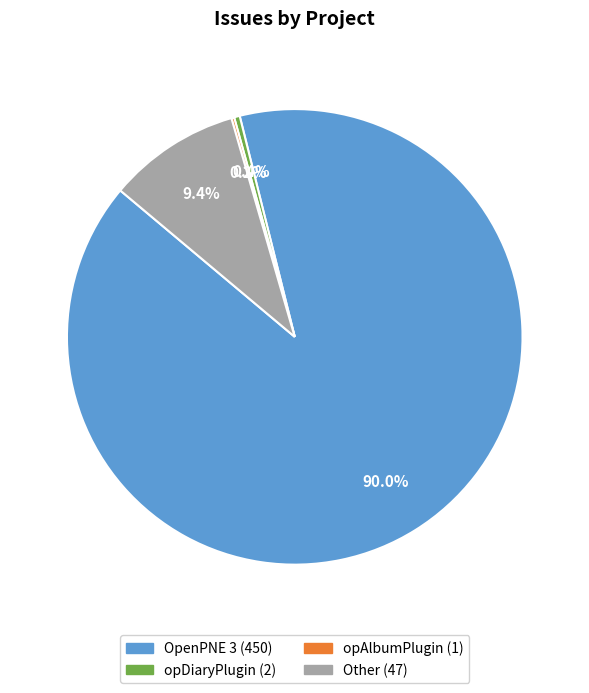

To the nearest percent, what is the difference between the largest and smallest slice percentages?

90%